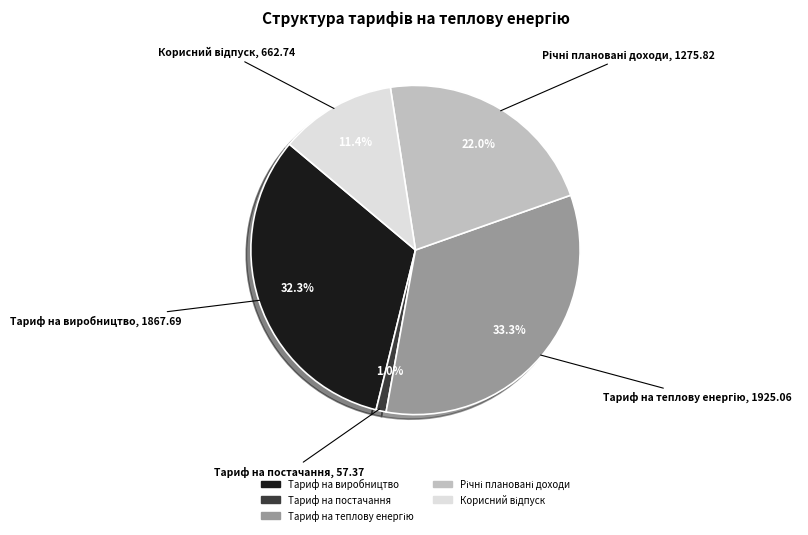

To the nearest percent, what portion does Тариф на постачання represent?

1%